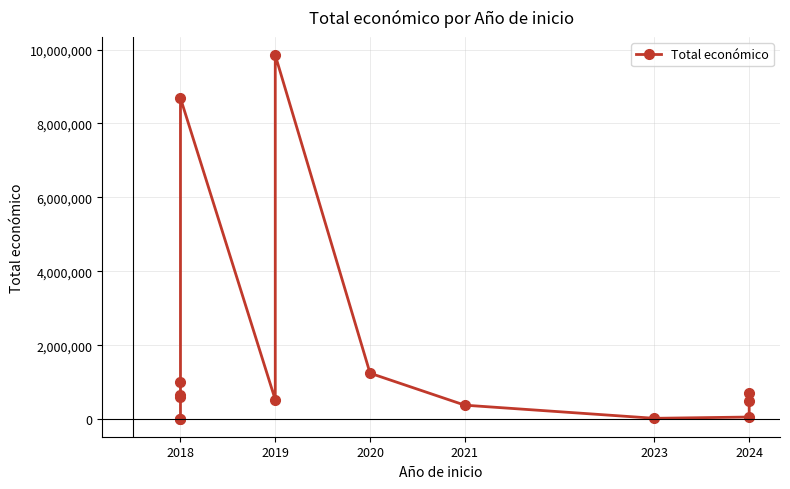

Does the chart display data point markers on the line(s)?

Yes